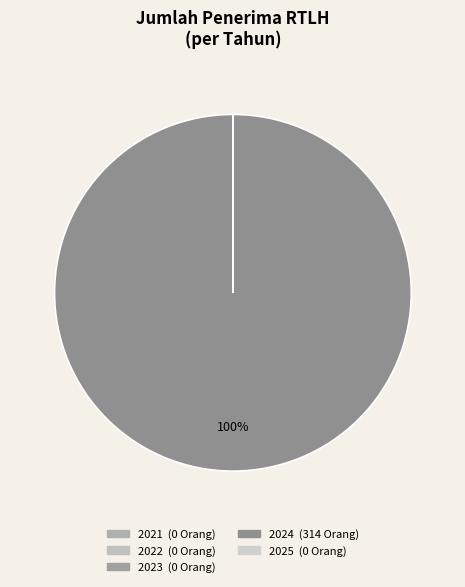

Is 2025 the majority of the pie?

No